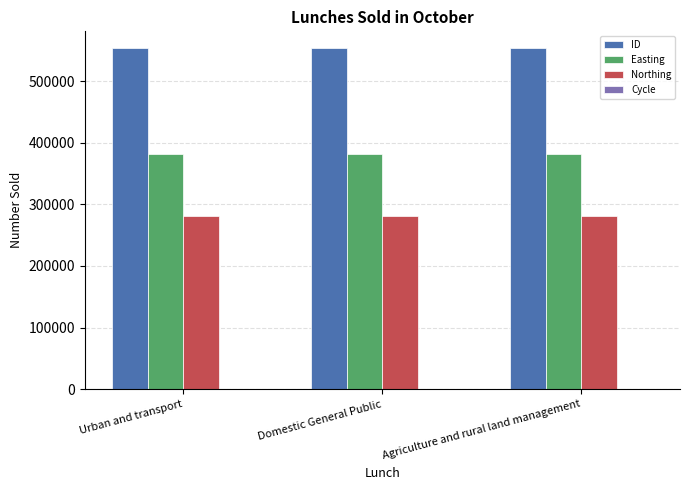

True or false: ID has a value of 819212 at Domestic General Public.

False